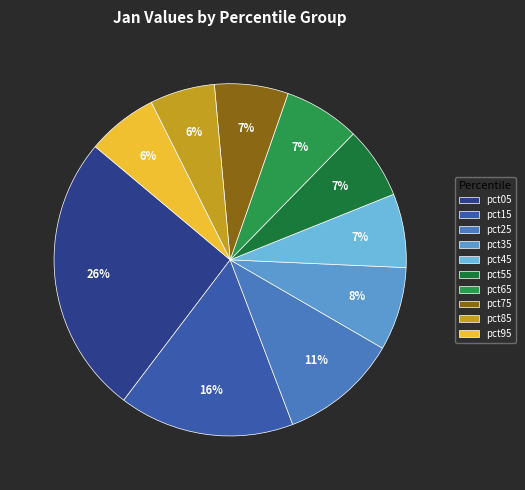

To the nearest percent, what is the combined percentage of pct55 and pct05?

32%